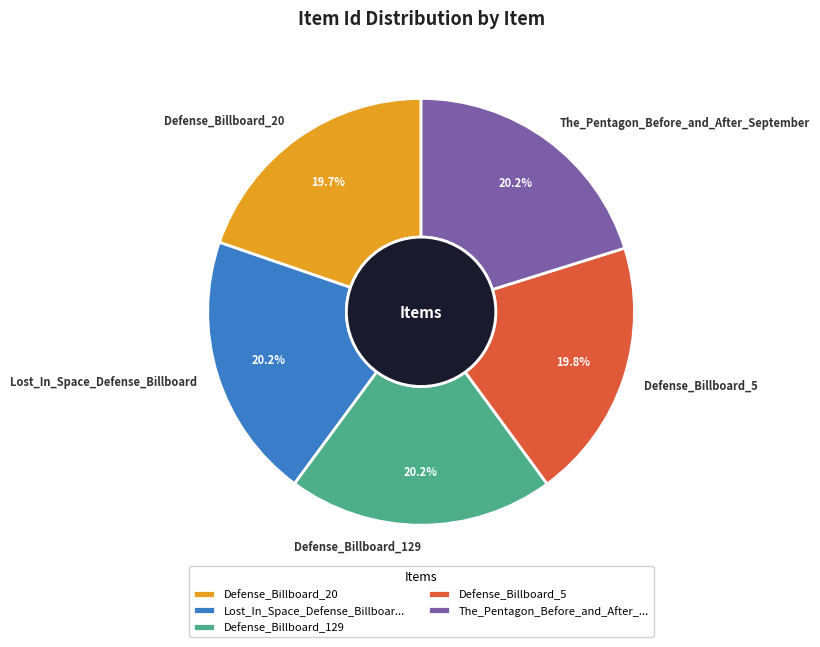

Does any single category account for the majority?

No